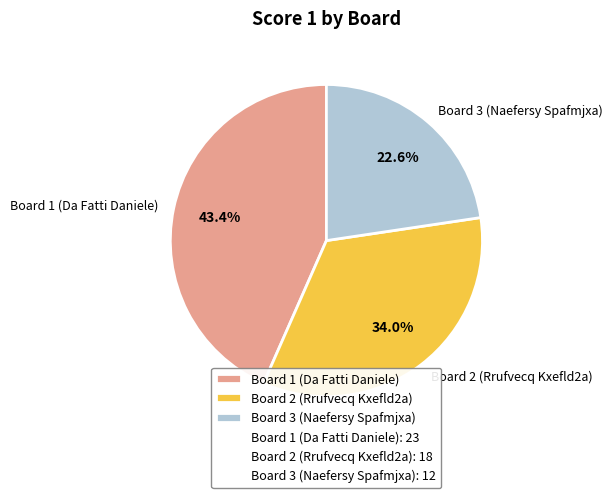

Which slice is the smallest?

Board 3 (Naefersy Spafmjxa)